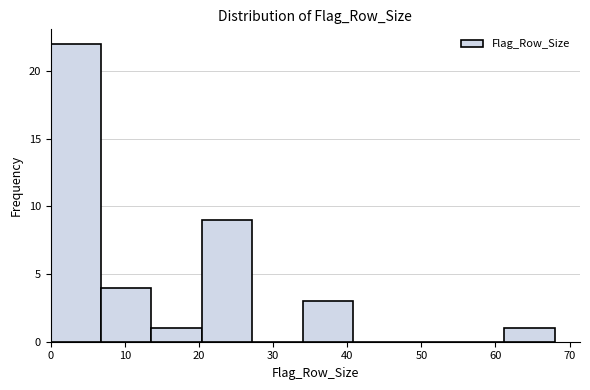

What is the height of the bar covering 20.4 to 27.2 on the x-axis? Neither the bar edges nor the heights are printed on the chart, so give them approximately, as read against the axes.

9